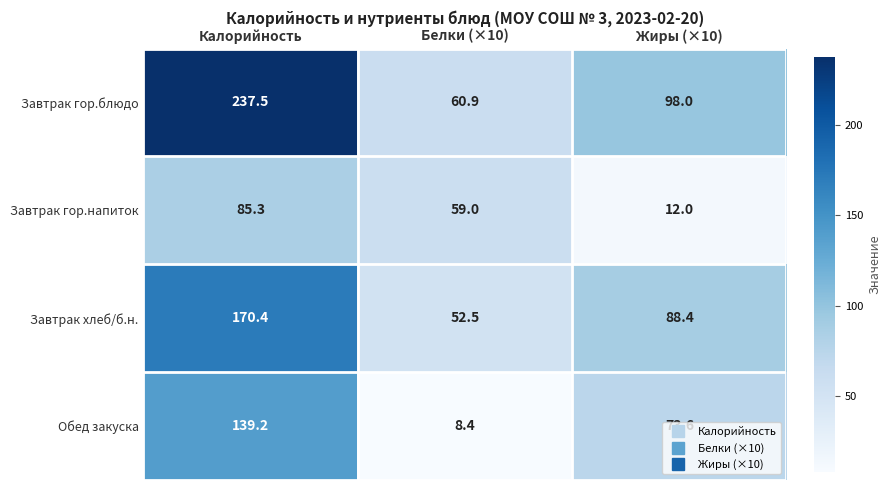

What is the total value across all series at Калорийность?

632.4